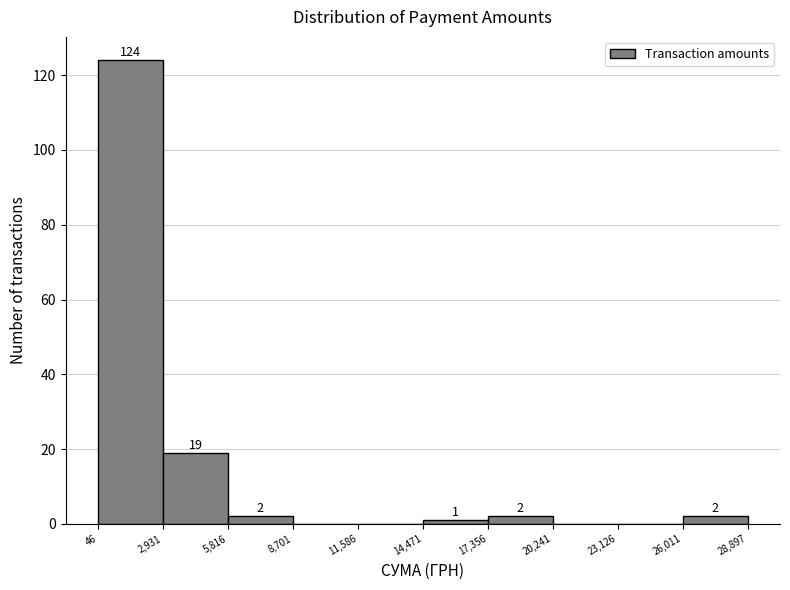

Which range on the x-axis has the tallest bar?

46 to 2,931